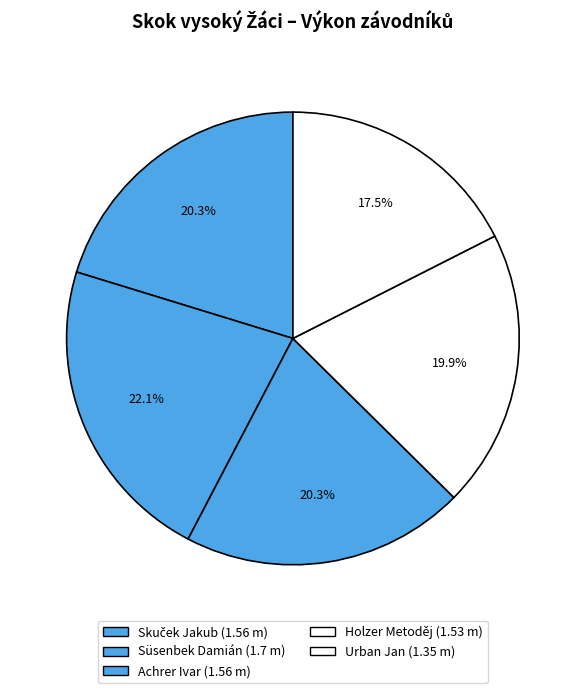

To the nearest percent, what is the difference between the Süsenbek Damián and Urban Jan slice percentages?

5%